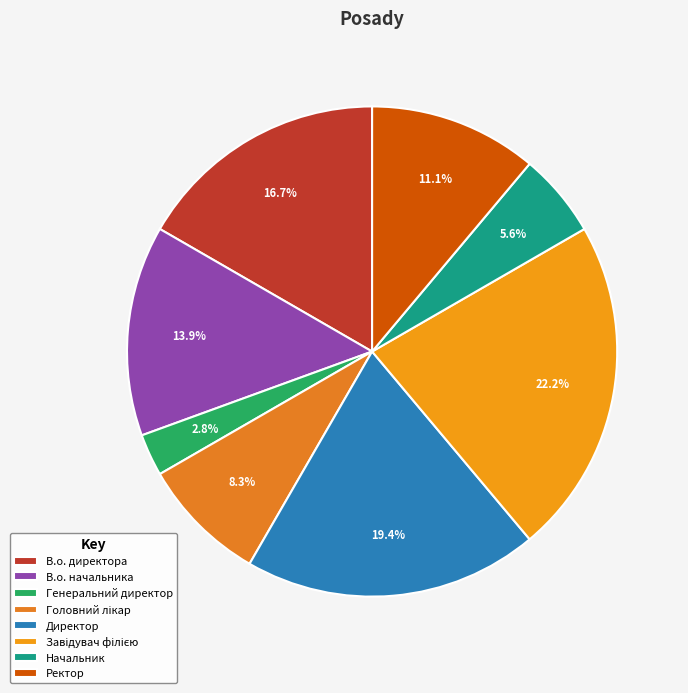

To the nearest percent, what portion does Начальник represent?

6%